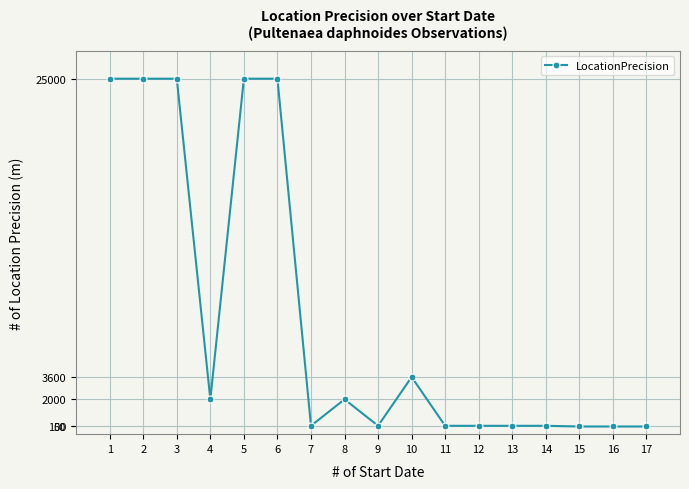

What is the average value?

7844